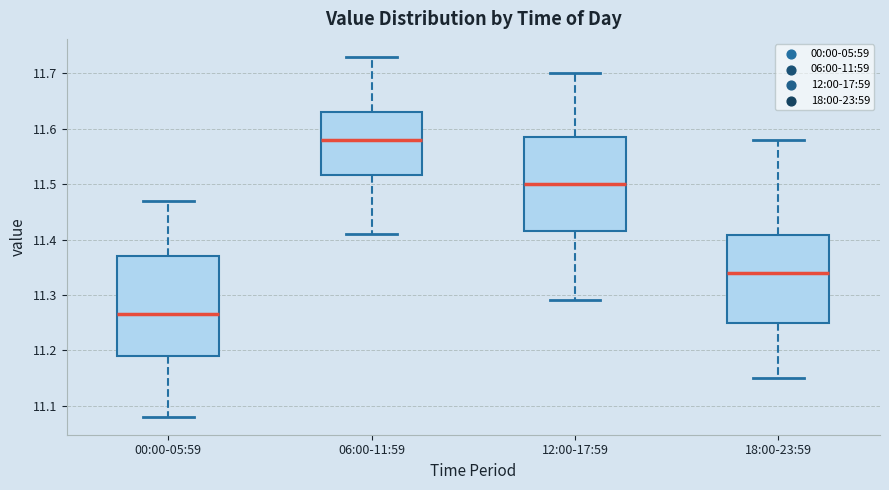

Reading left to right, transcribe this box plot: for each box, give where its median line is, the range the box spans, and where its two whiskers end, as read against the y-axis. The values are not printed on the chart, so give them approximately, as read against the axis.

00:00-05:59: median 11.27, box 11.19 to 11.37, whiskers 11.08 to 11.47
06:00-11:59: median 11.58, box 11.52 to 11.63, whiskers 11.41 to 11.73
12:00-17:59: median 11.50, box 11.42 to 11.59, whiskers 11.29 to 11.70
18:00-23:59: median 11.34, box 11.25 to 11.41, whiskers 11.15 to 11.58